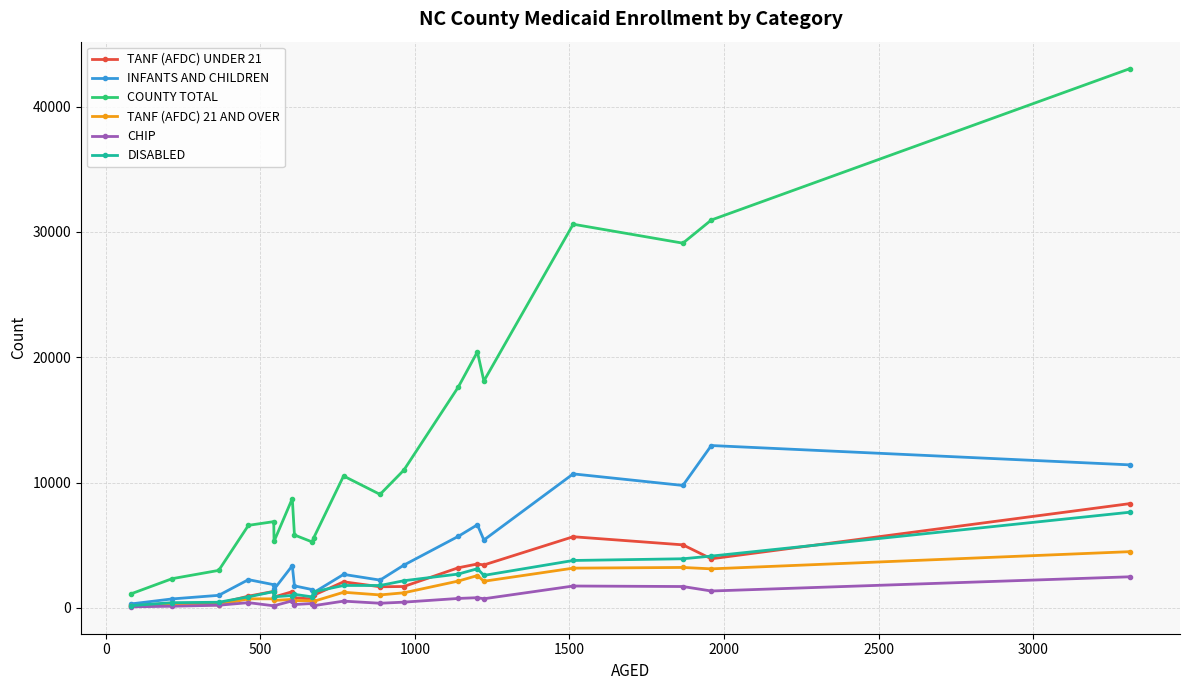

What is the value of the TANF (AFDC) 21 AND OVER point at the 2nd from the left?

218